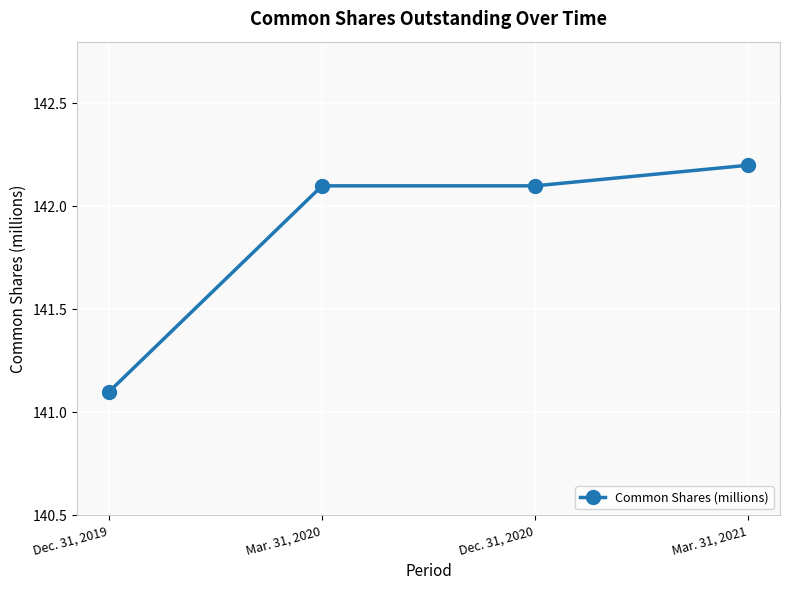

Count the number of values greater than 142.

3